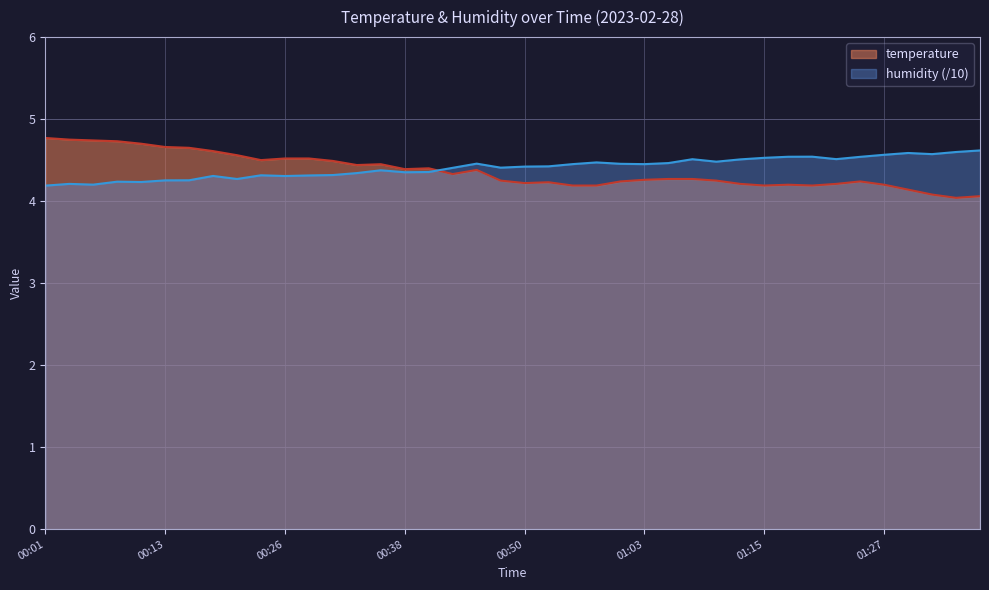

What is the label of the 9th point from the right?

01:17